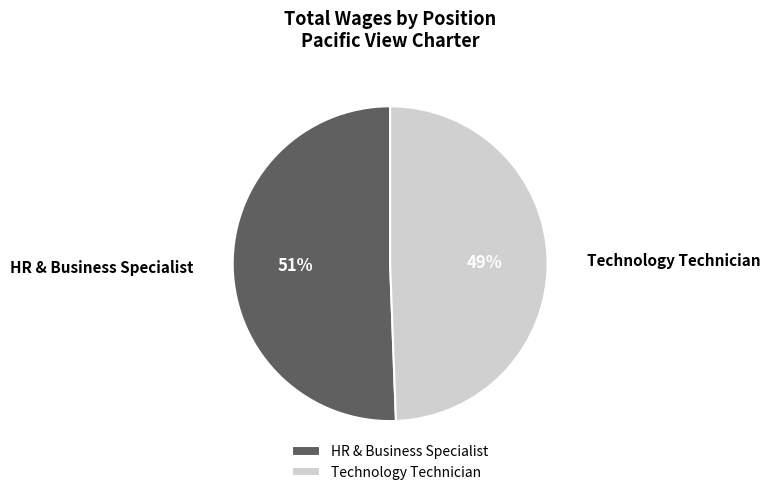

Which slice is the largest?

HR & Business Specialist